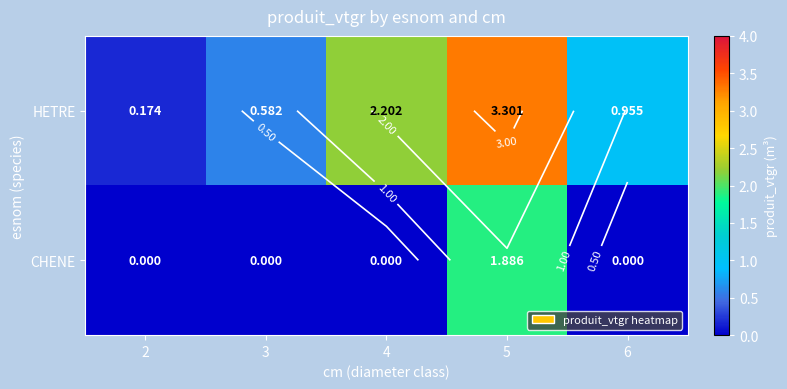

What is the difference between the maximum and minimum values in the HETRE series?

3.1